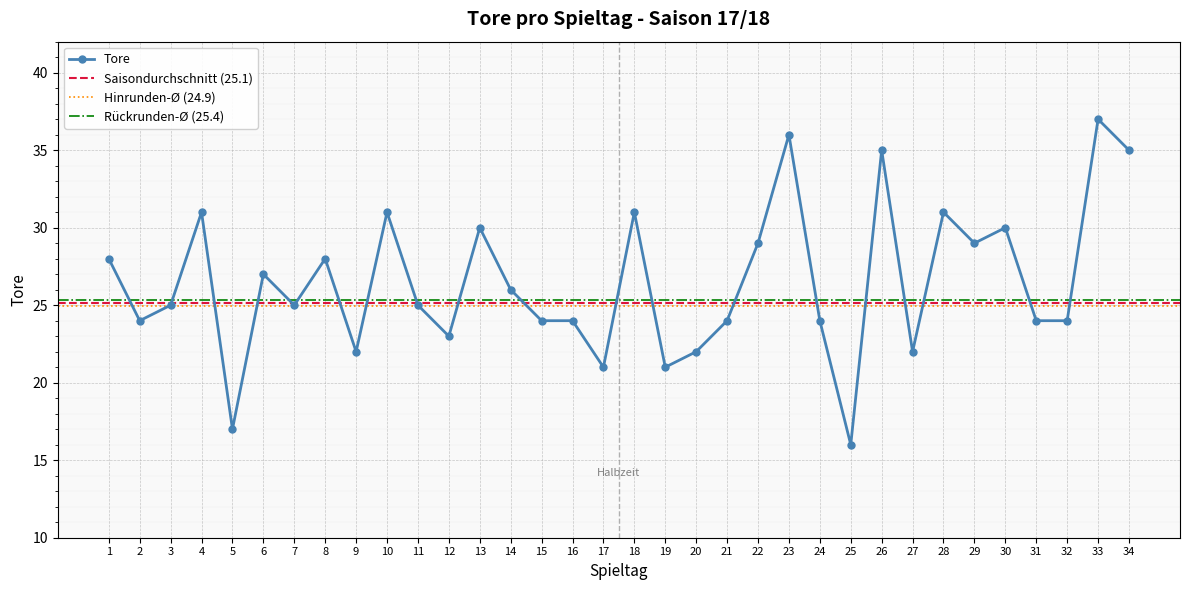

True or false: the data has more than 2 interior local peaks.

True